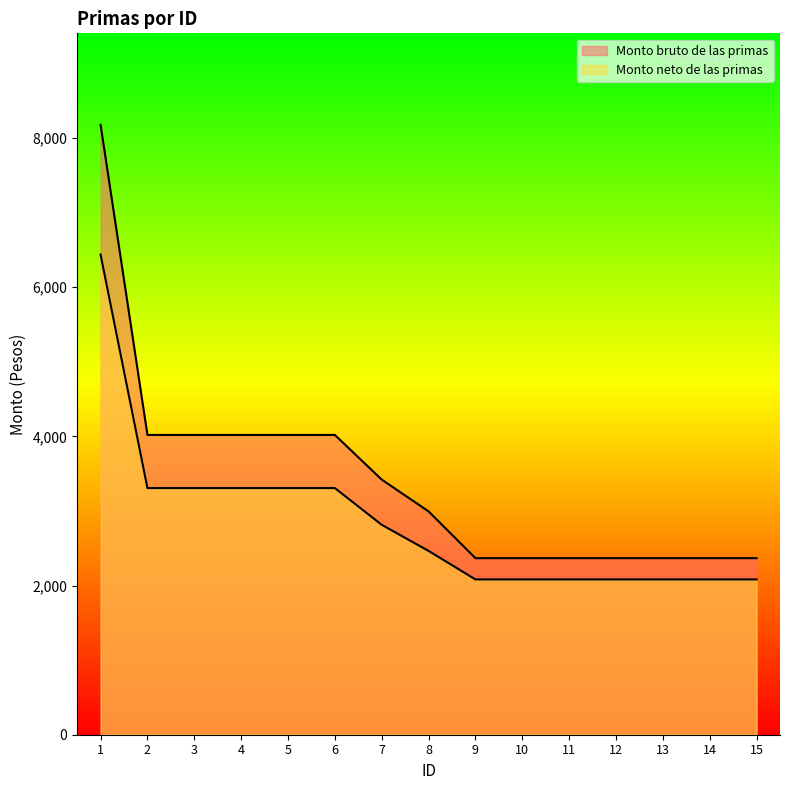

Where is Monto neto de las primas nearest to the value 4259?

2